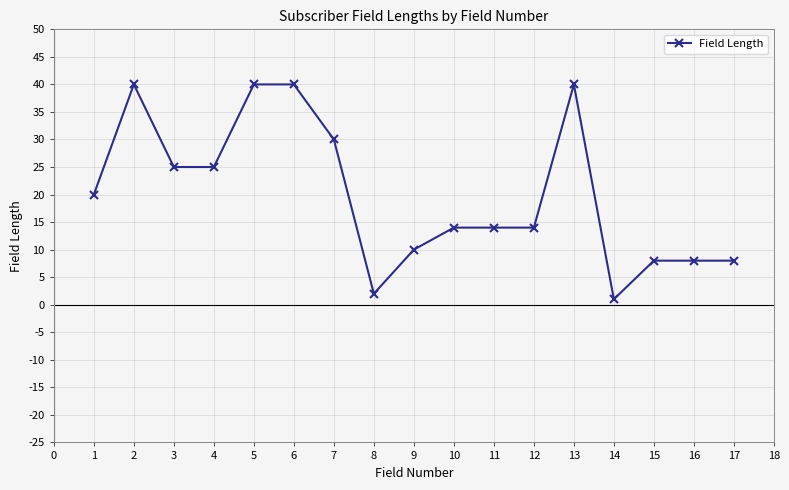

Reading left to right, what are all the values shown in this chart?

20	40	25	25	40	40	30	2	10	14	14	14	40	1	8	8	8